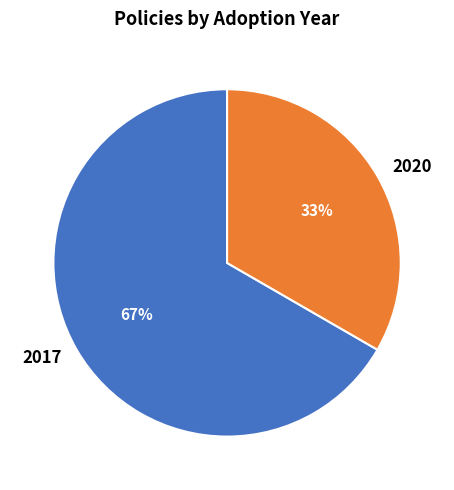

Is the sum of 2017 and 2020 greater than half?

Yes